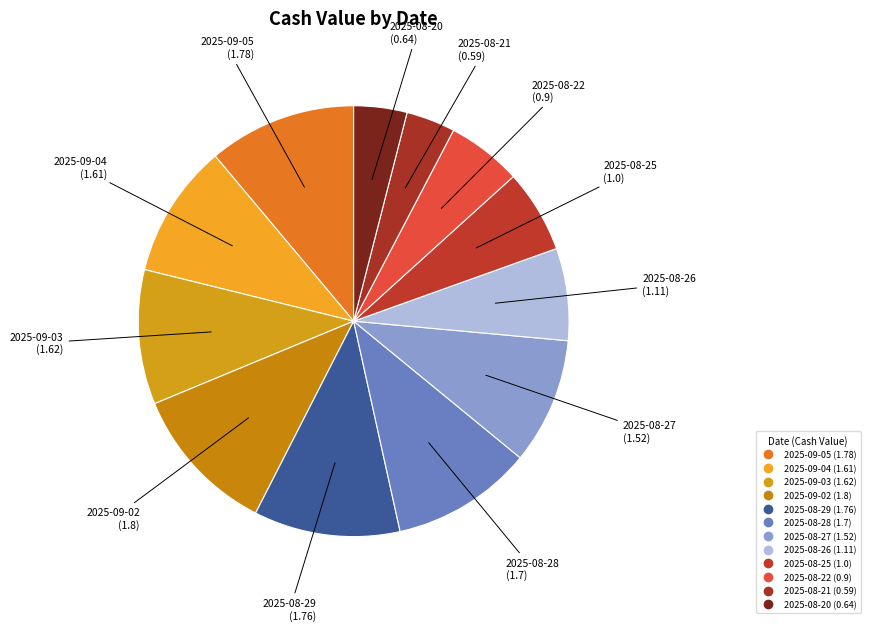

Count the number of slices in the pie.

12